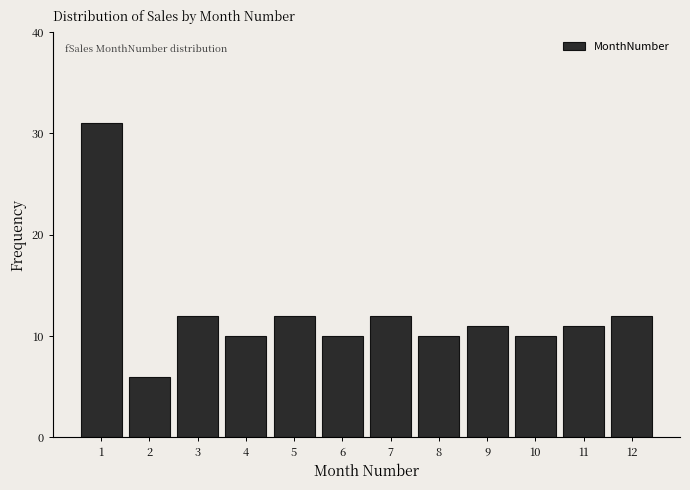

Reading left to right, transcribe this chart: for each bar, give the range it covers on the x-axis and its height. The values are not printed on the chart, so give them approximately, as read against the axis.

0.5 to 1.5: 31
1.5 to 2.5: 6
2.5 to 3.5: 12
3.5 to 4.5: 10
4.5 to 5.5: 12
5.5 to 6.5: 10
6.5 to 7.5: 12
7.5 to 8.5: 10
8.5 to 9.5: 11
9.5 to 10.5: 10
10.5 to 11.5: 11
11.5 to 12.5: 12